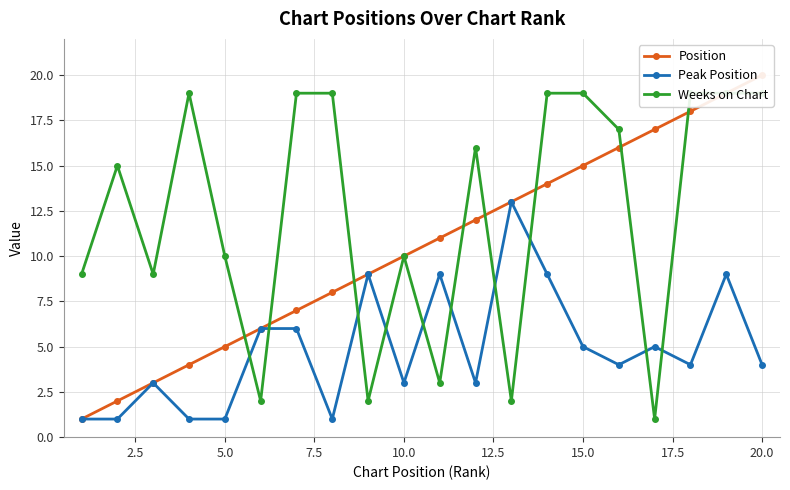

True or false: Peak Position has more than 1 interior local peaks.

True